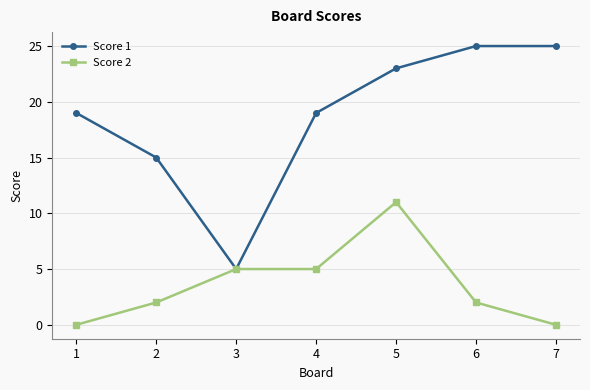

True or false: Score 1 has a value of 9 at 3.

False